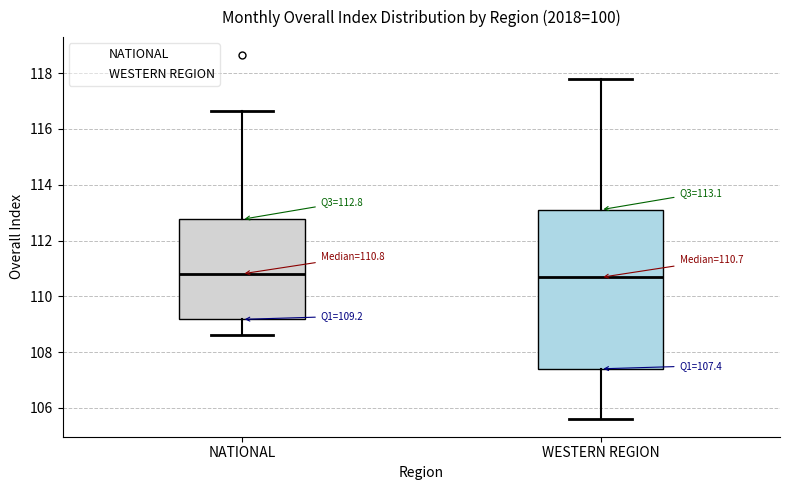

Comparing the boxes themselves (not the whiskers), which one is the tallest?

WESTERN REGION